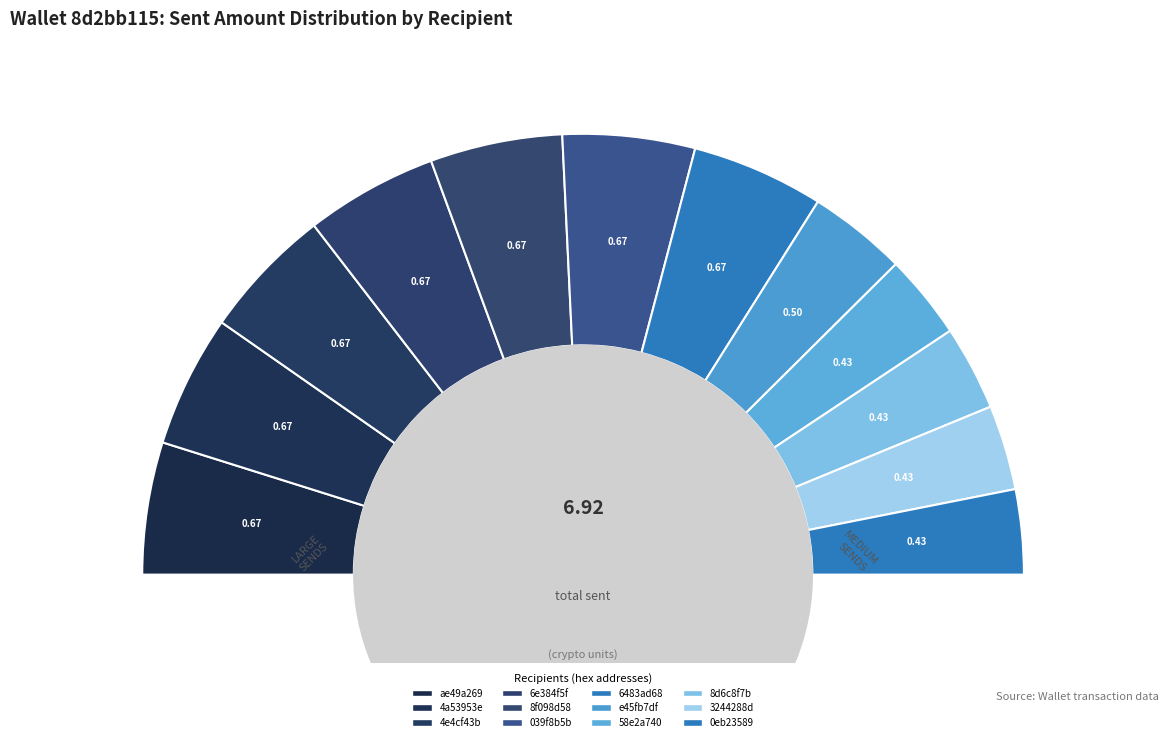

What is the change in value from 039f8b5b55b04dbb to 8d6c8f7b171ff4cf?

-0.2